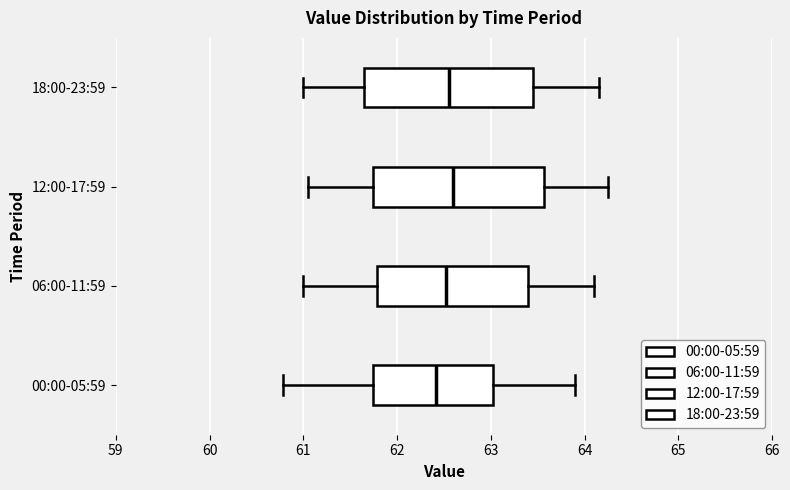

Reading bottom to top, transcribe this box plot: for each box, give where its median line is, the range the box spans, and where its two whiskers end, as read against the x-axis. The values are not printed on the chart, so give them approximately, as read against the axis.

00:00-05:59: median 62.4, box 61.7 to 63.0, whiskers 60.8 to 63.9
06:00-11:59: median 62.5, box 61.8 to 63.4, whiskers 61.0 to 64.1
12:00-17:59: median 62.6, box 61.7 to 63.6, whiskers 61.1 to 64.3
18:00-23:59: median 62.6, box 61.7 to 63.5, whiskers 61.0 to 64.2